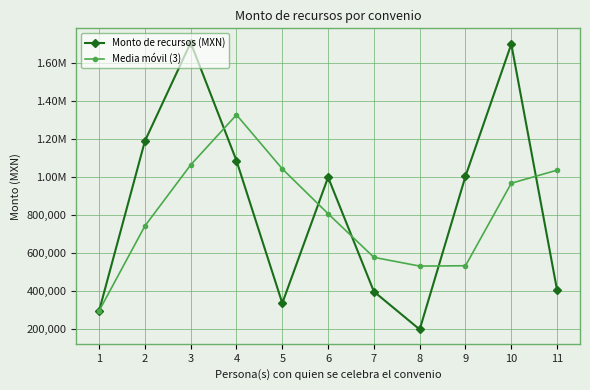

Is this an area chart (filled region under the line)?

No